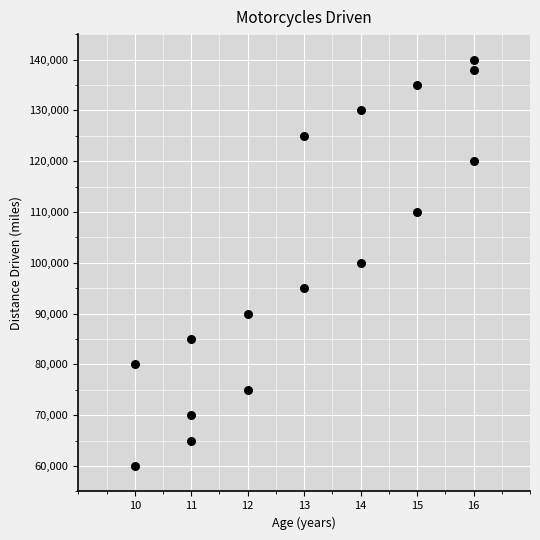

What is the range of X values (max minus min)?

6